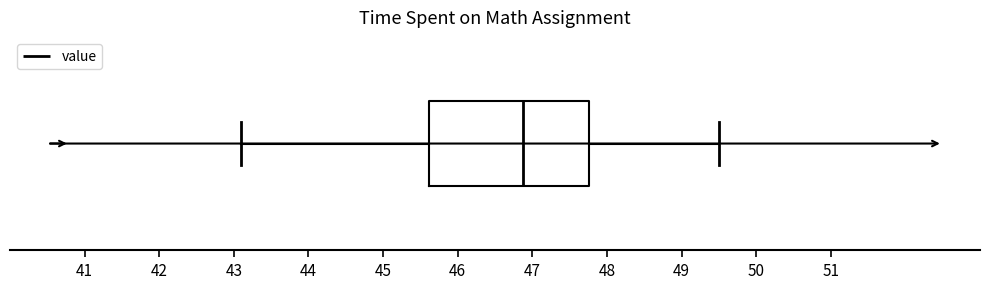

Transcribe this box plot: give where the median line is, the range the box spans, and where the two whiskers end, as read against the x-axis. The values are not printed on the chart, so give them approximately, as read against the axis.

median 46.9, box 45.6 to 47.8, whiskers 43.1 to 49.5